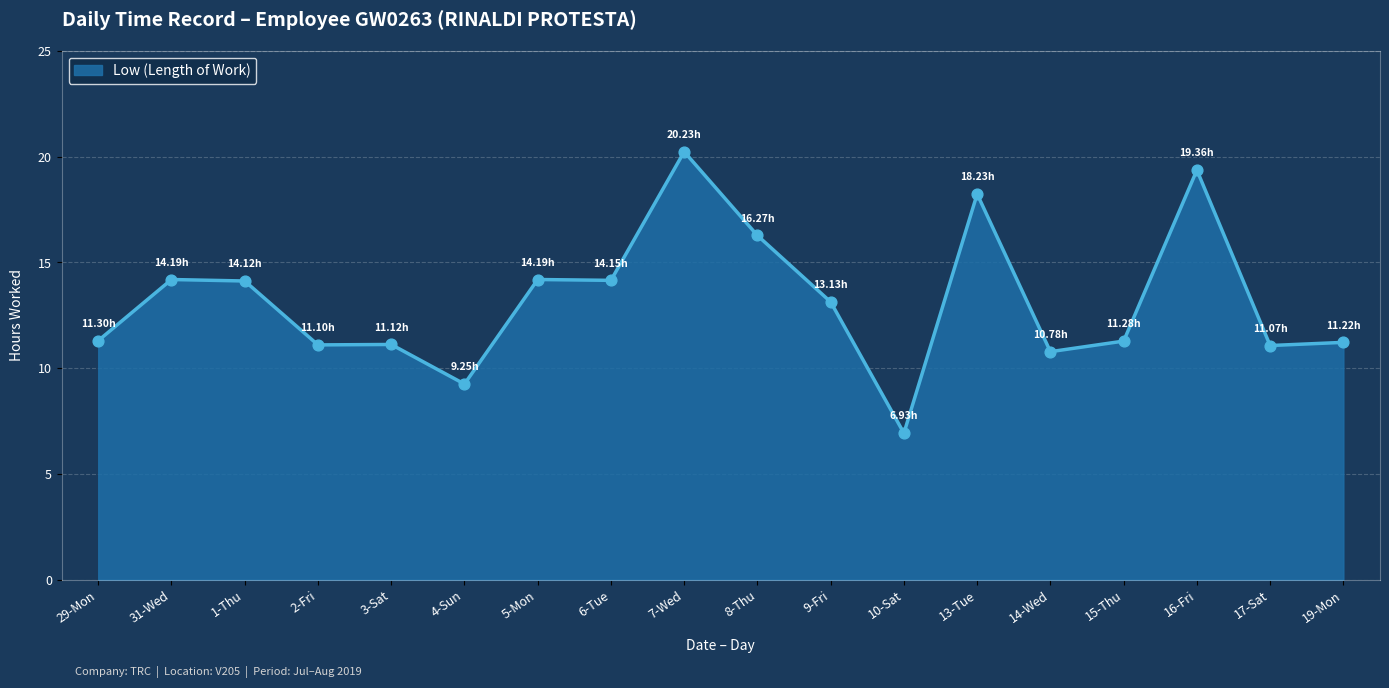

Approximately how many times larger is the value at 15-Thu compared to 8-Thu?

0.7